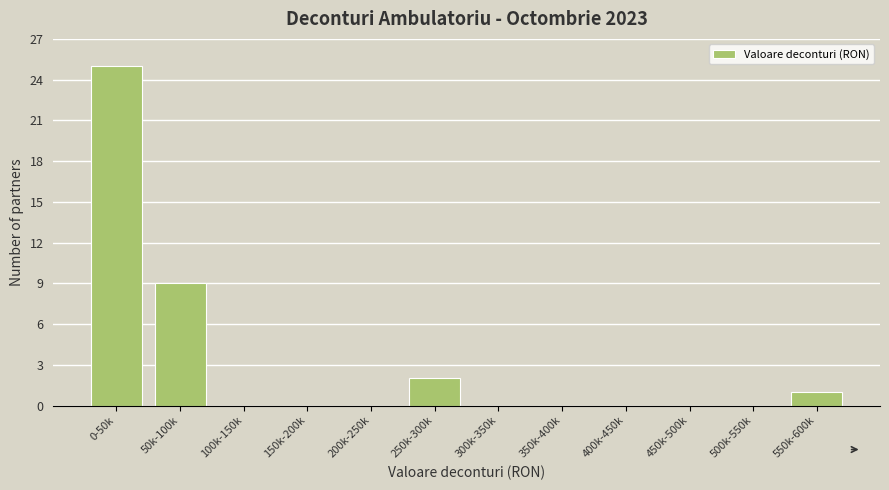

Reading left to right, transcribe all the data shown in this chart.

0-50k=25	50k-100k=9	100k-150k=0	150k-200k=0	200k-250k=0	250k-300k=2	300k-350k=0	350k-400k=0	400k-450k=0	450k-500k=0	500k-550k=0	550k-600k=1